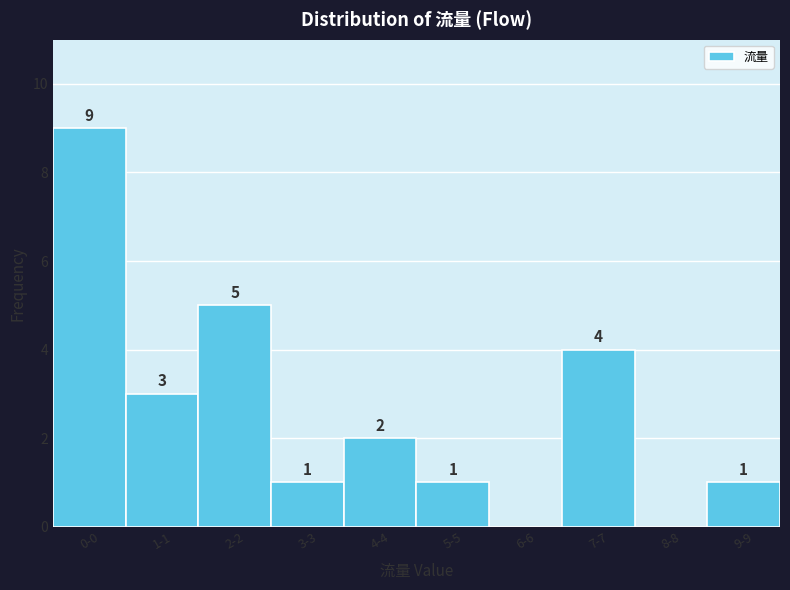

Reading left to right, list all the values displayed in this chart.

0-0=9	1-1=3	2-2=5	3-3=1	4-4=2	5-5=1	6-6=0	7-7=4	8-8=0	9-9=1